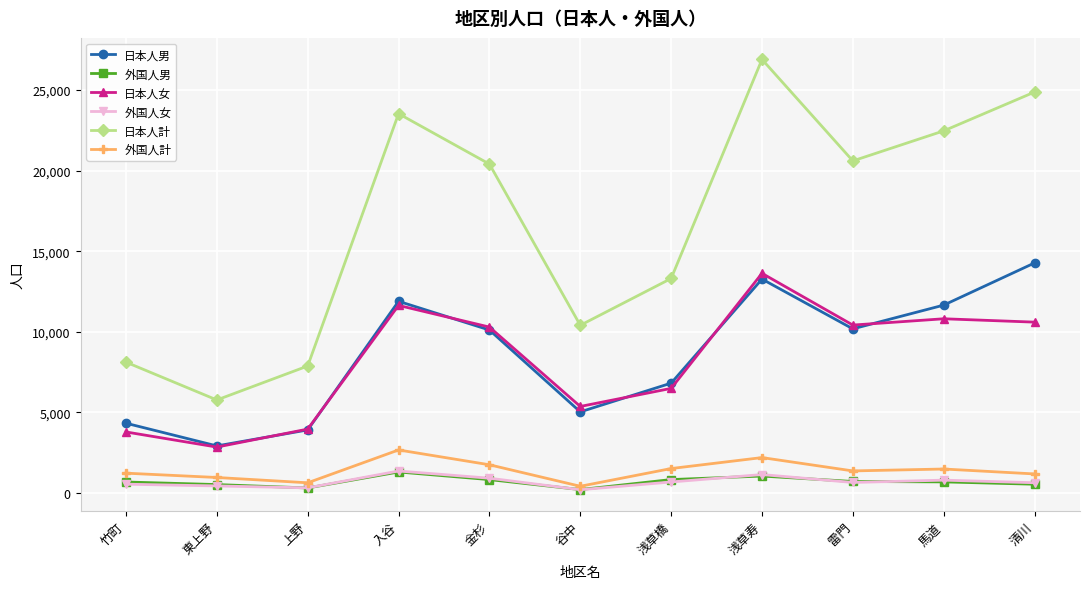

Does the chart have visible grid lines?

Yes